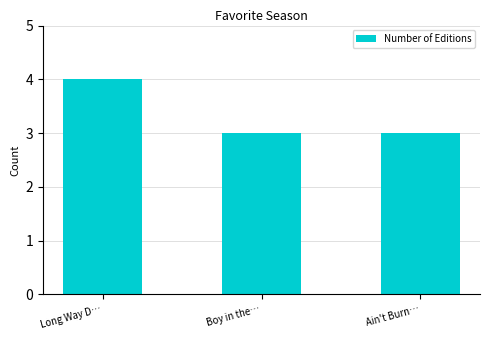

The value at Boy in the… is 2. True or false?

False